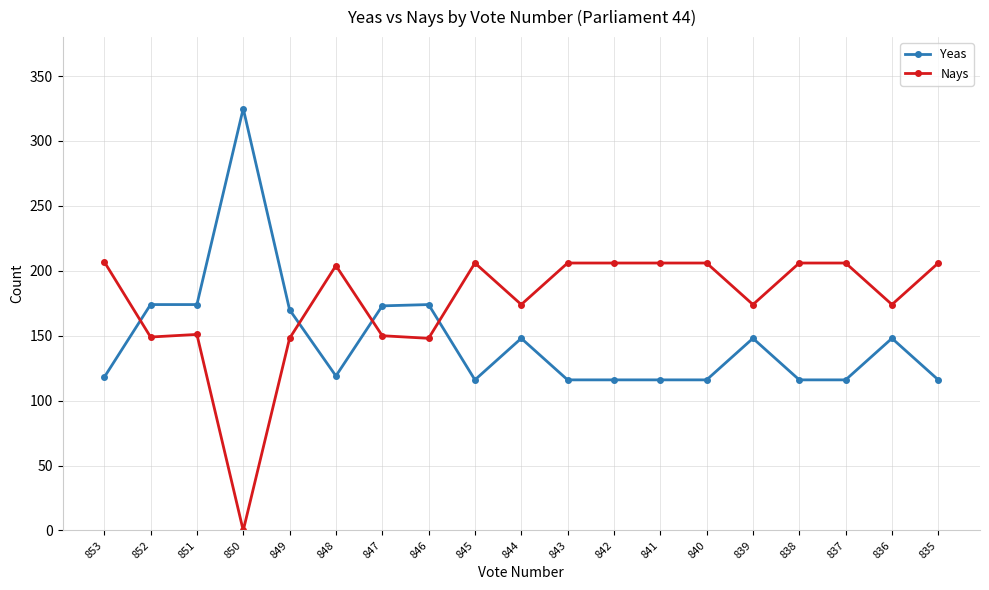

True or false: Yeas has a value of 525 at 850.

False